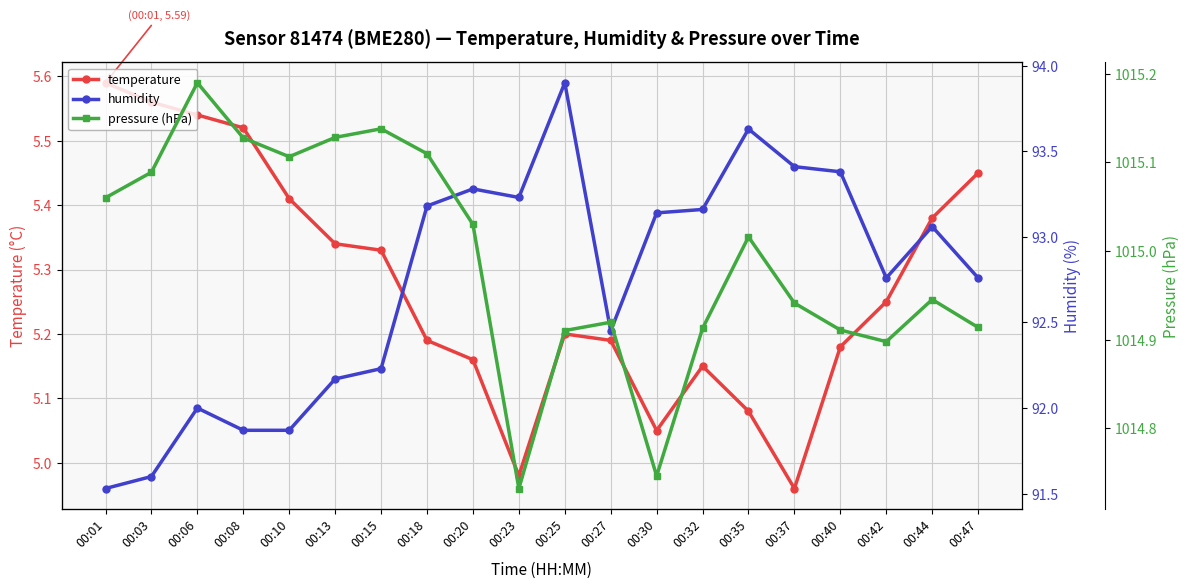

Reading left to right, transcribe all the data shown in this chart.

temperature: 5.6	5.6	5.5	5.5	5.4	5.3	5.3	5.2	5.2	5.0	5.2	5.2	5.0	5.2	5.1	5.0	5.2	5.2	5.4	5.5
humidity: 91.5	91.6	92.0	91.9	91.9	92.2	92.2	93.2	93.3	93.2	93.9	92.5	93.1	93.2	93.6	93.4	93.4	92.8	93.1	92.8
pressure (hPa): 1015.1	1015.1	1015.2	1015.1	1015.1	1015.1	1015.1	1015.1	1015.0	1014.7	1014.9	1014.9	1014.7	1014.9	1015.0	1014.9	1014.9	1014.9	1014.9	1014.9